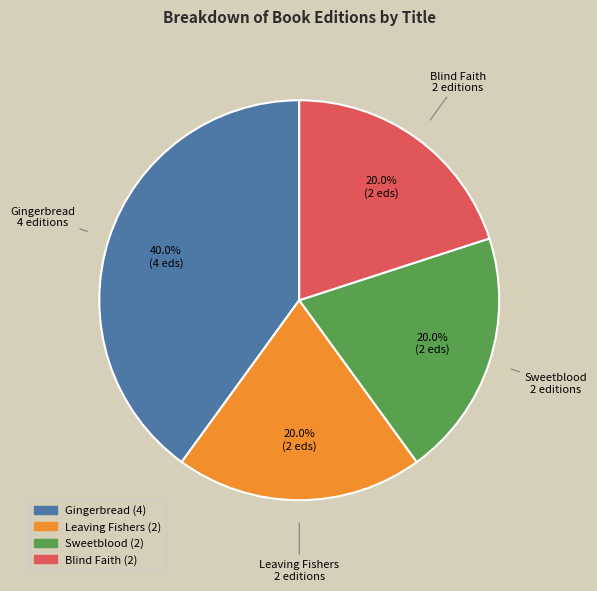

To the nearest percent, what is the combined percentage of Blind Faith and Sweetblood?

40%